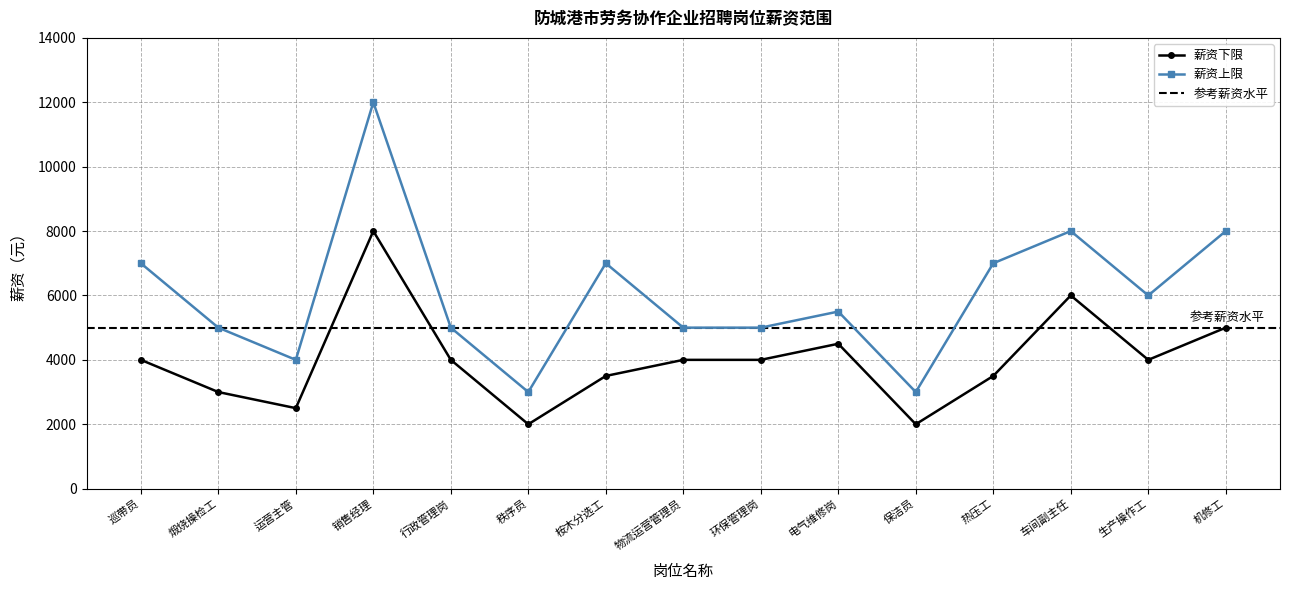

List the series in order of their overall mean, lowest first.

薪资下限, 薪资上限